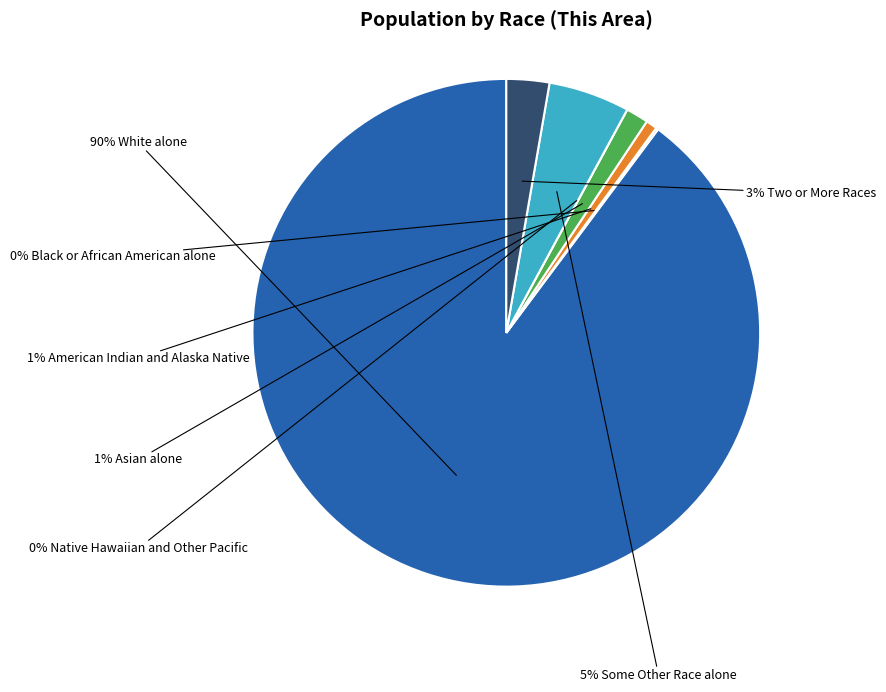

How much of the chart is everything except Black or African American alone?

99.9%